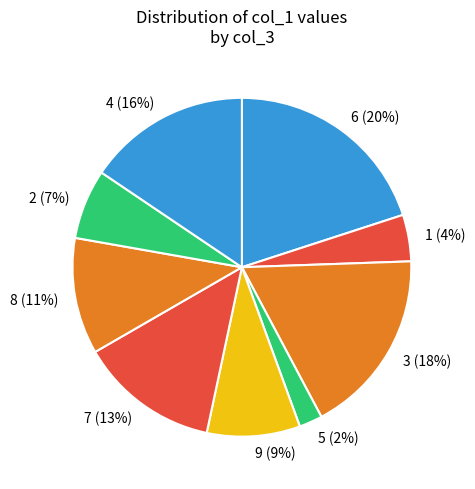

How many slices are in this pie chart?

9